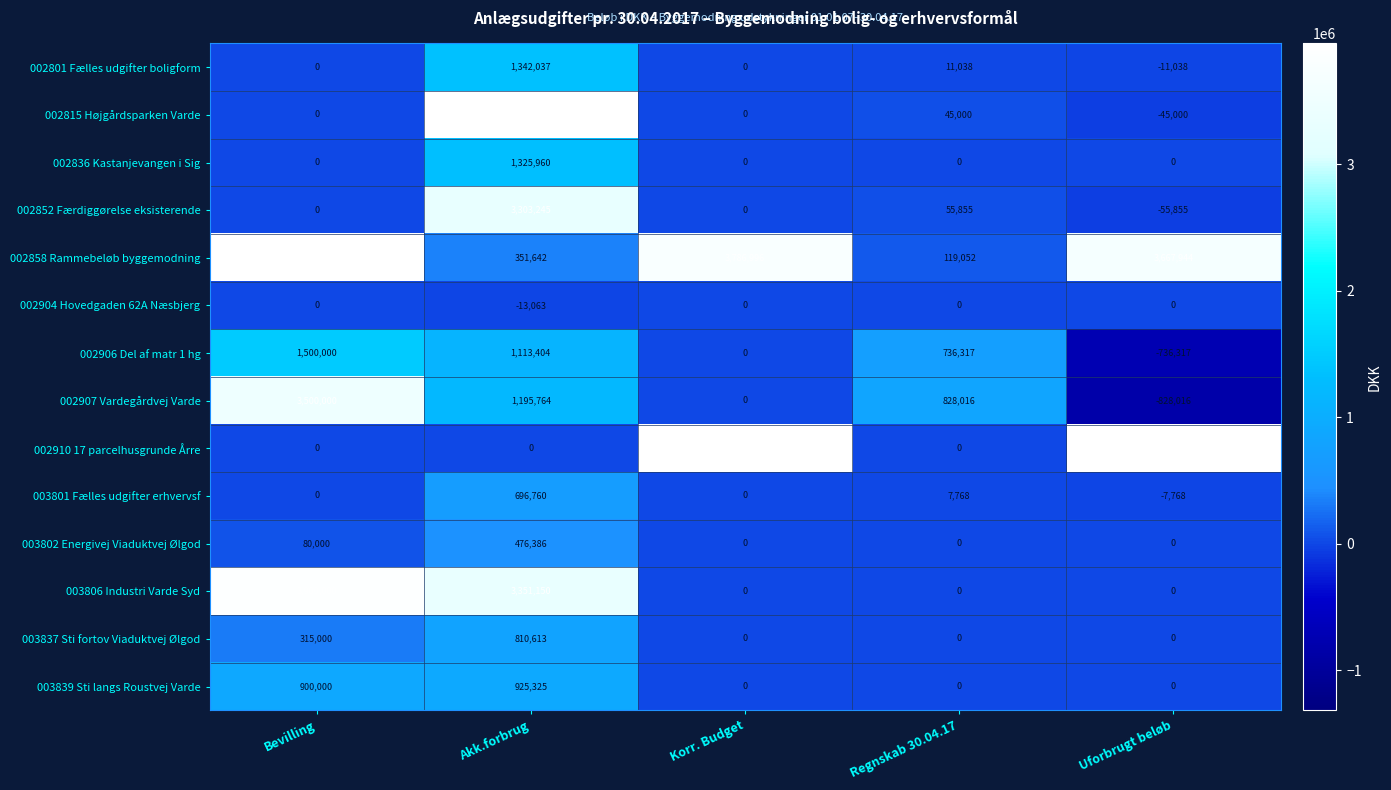

What is the sum of all 003802 Energivej Viaduktvej Ølgod values?

556386